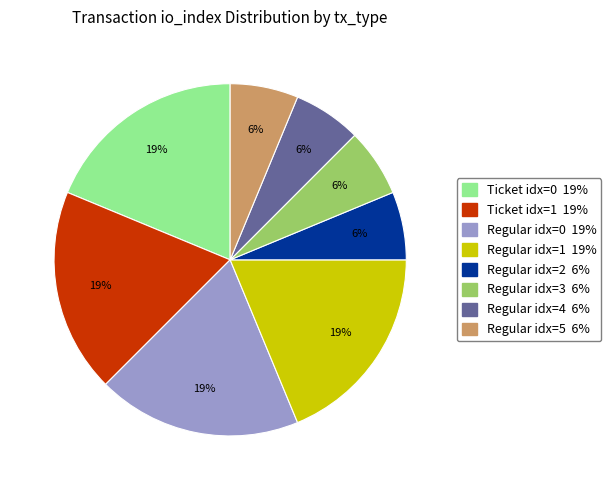

To the nearest percent, what is the average slice percentage?

12%